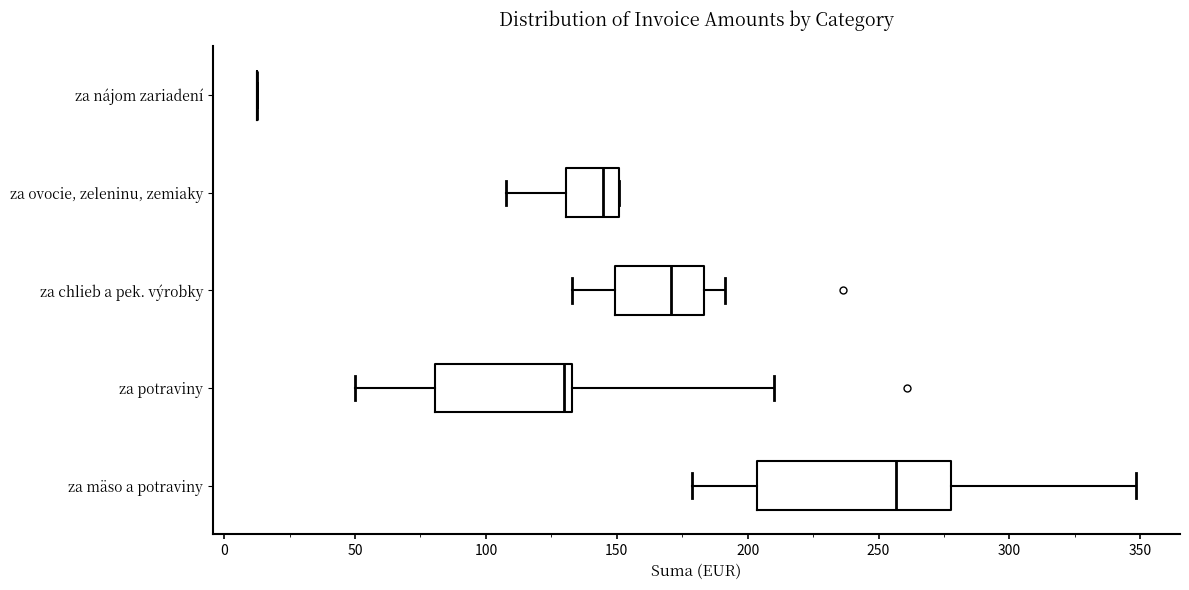

Reading bottom to top, transcribe this box plot: for each box, give where its median line is, the range the box spans, and where its two whiskers end, as read against the x-axis. The values are not printed on the chart, so give them approximately, as read against the axis.

za mäso a potraviny: median 255, box 205 to 280, whiskers 180 to 350
za potraviny: median 130, box 80 to 135, whiskers 50 to 210
za chlieb a pek. výrobky: median 170, box 150 to 185, whiskers 135 to 190
za ovocie, zeleninu, zemiaky: median 145, box 130 to 150, whiskers 110 to 150
za nájom zariadení: box collapsed to a line at 15, whiskers 15 to 15